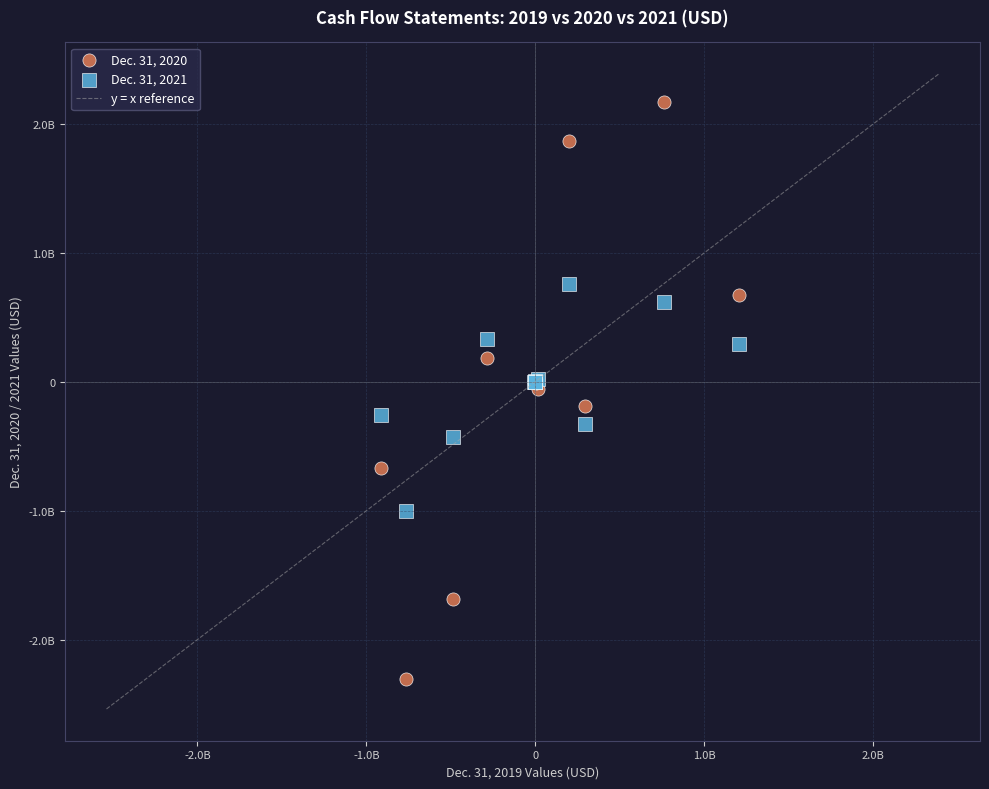

Which series has the widest spread of Y values?

Dec. 31, 2020